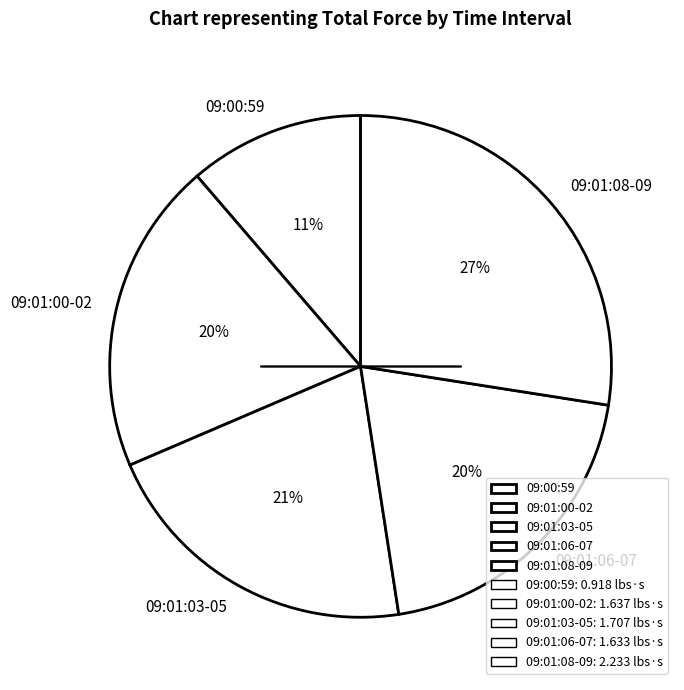

The 09:01:08-09 slice represents 27% of the pie. True or false?

True